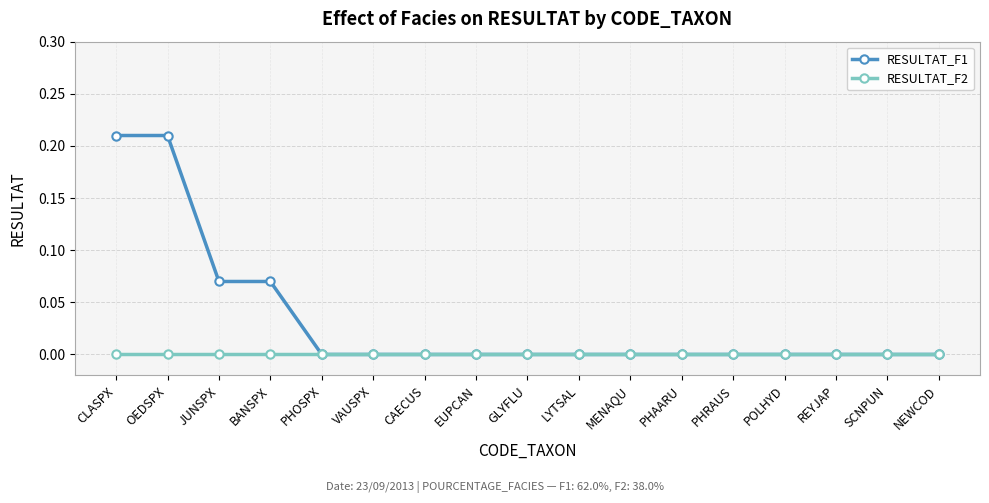

List the series in order of their peak value, lowest first.

RESULTAT_F2, RESULTAT_F1